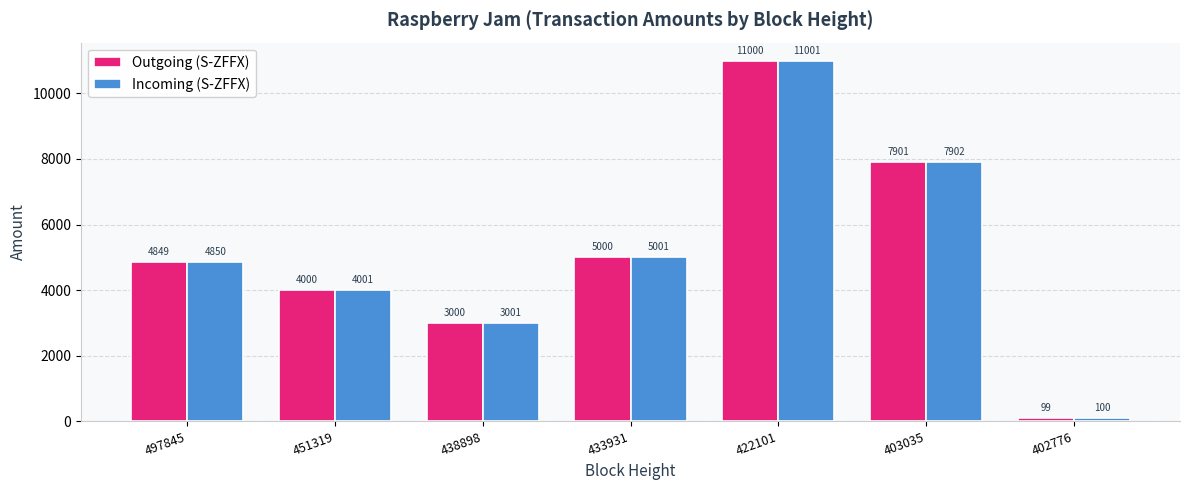

At 438898, list the series in order from smallest to largest.

Outgoing (S-ZFFX), Incoming (S-ZFFX)